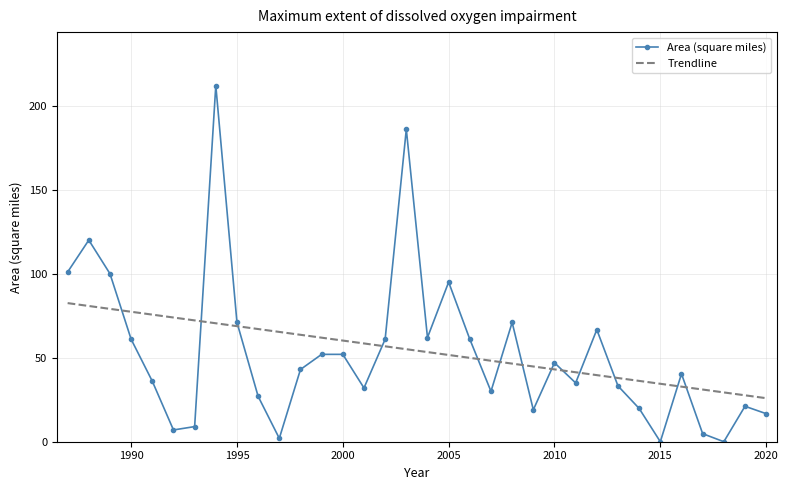

What is the lowest value of the Trendline series?

25.9